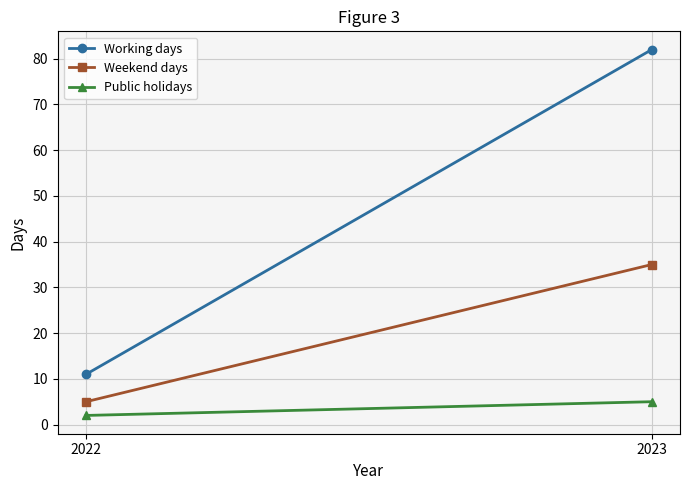

What is the total value across all series at 2022?

18